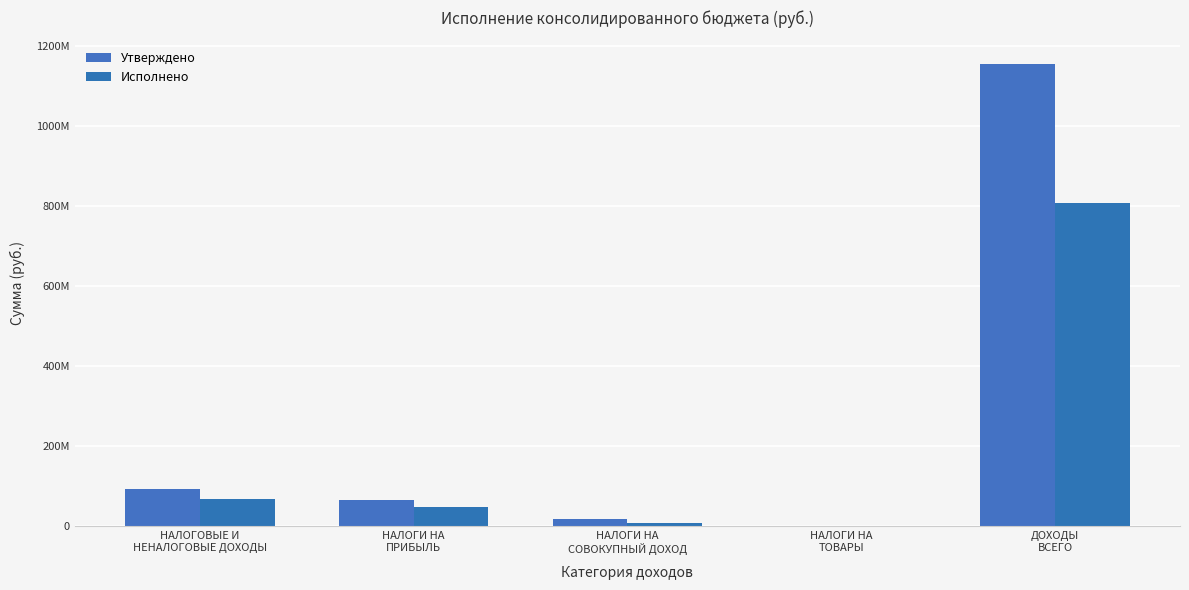

Between НАЛОГИ НА
ПРИБЫЛЬ and ДОХОДЫ
ВСЕГО, which is larger?

ДОХОДЫ
ВСЕГО